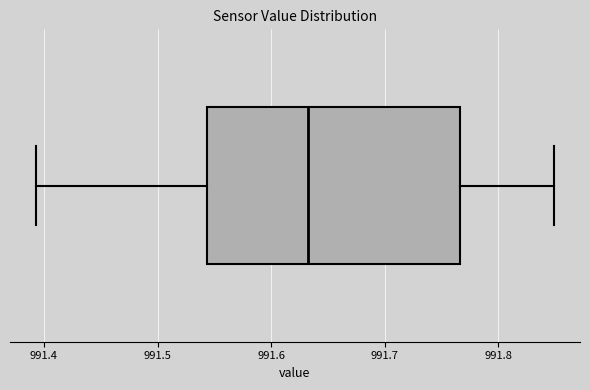

Transcribe this box plot: give where the median line is, the range the box spans, and where the two whiskers end, as read against the x-axis. The values are not printed on the chart, so give them approximately, as read against the axis.

median 991.63, box 991.54 to 991.77, whiskers 991.39 to 991.85